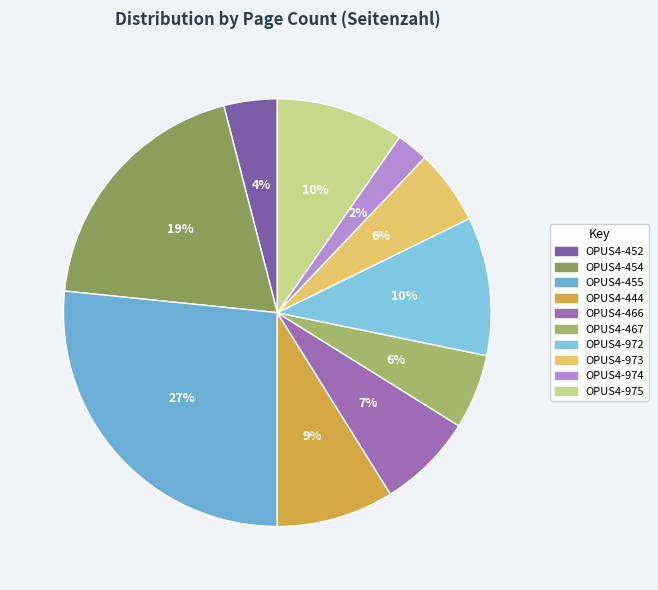

Is there any slice that represents more than half of the pie?

No